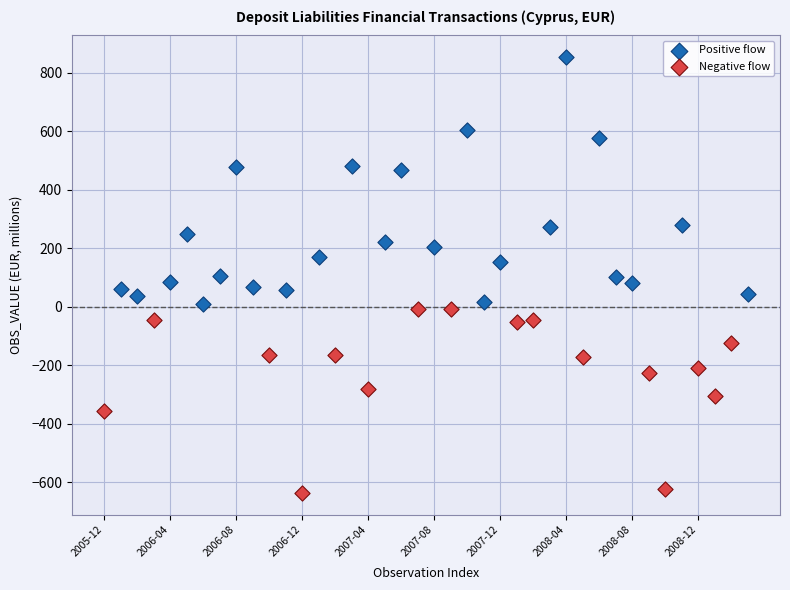

What are all the series names shown in the legend?

Positive flow, Negative flow